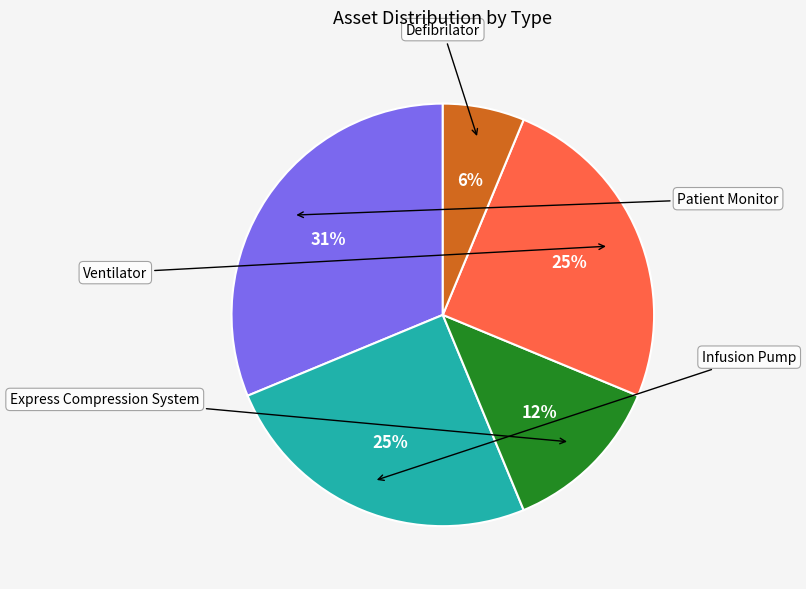

Does any single category account for the majority?

No